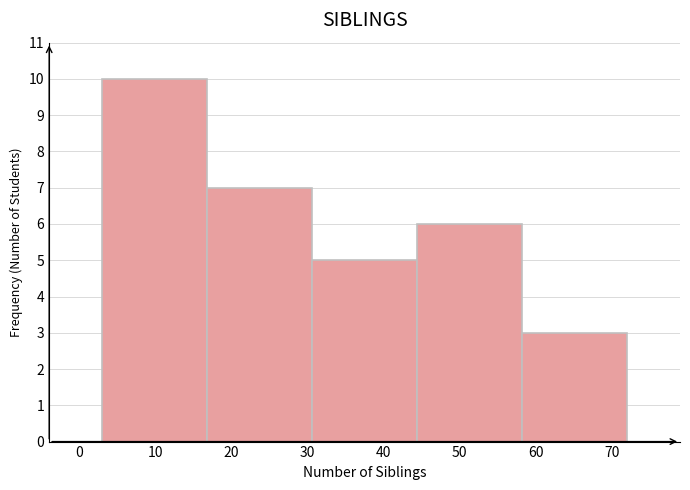

Reading left to right, transcribe this chart: for each bar, give the range it covers on the x-axis and its height. Neither the bar edges nor the heights are printed on the chart, so give them approximately, as read against the axes.

3.0 to 16.8: 10
16.8 to 30.6: 7
30.6 to 44.4: 5
44.4 to 58.2: 6
58.2 to 72.0: 3